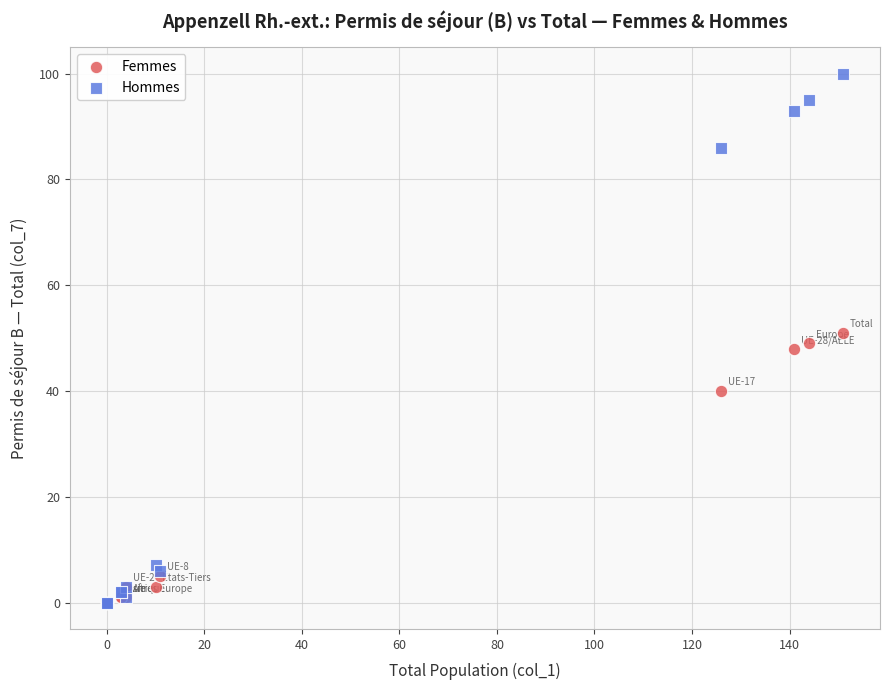

Which series reaches the maximum Y coordinate?

Hommes